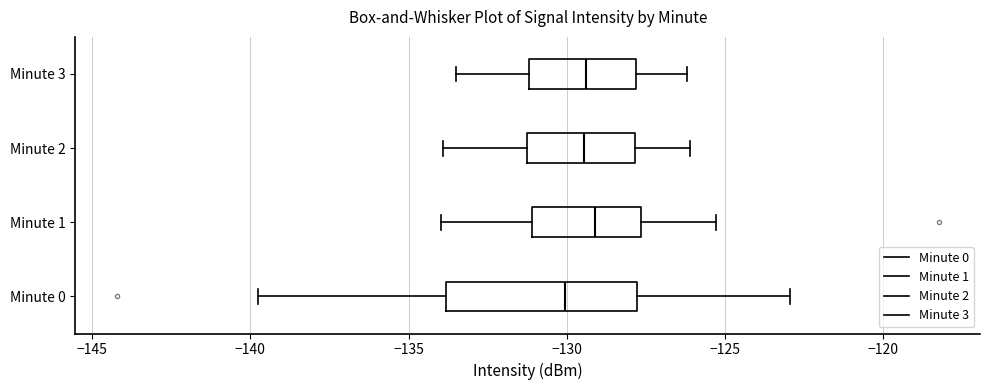

Reading bottom to top, transcribe this box plot: for each box, give where its median line is, the range the box spans, and where its two whiskers end, as read against the x-axis. The values are not printed on the chart, so give them approximately, as read against the axis.

Minute 0: median -130.0, box -134.0 to -128.0, whiskers -140.0 to -123.0
Minute 1: median -129.0, box -131.0 to -127.5, whiskers -134.0 to -125.5
Minute 2: median -129.5, box -131.0 to -128.0, whiskers -134.0 to -126.0
Minute 3: median -129.5, box -131.0 to -128.0, whiskers -133.5 to -126.0